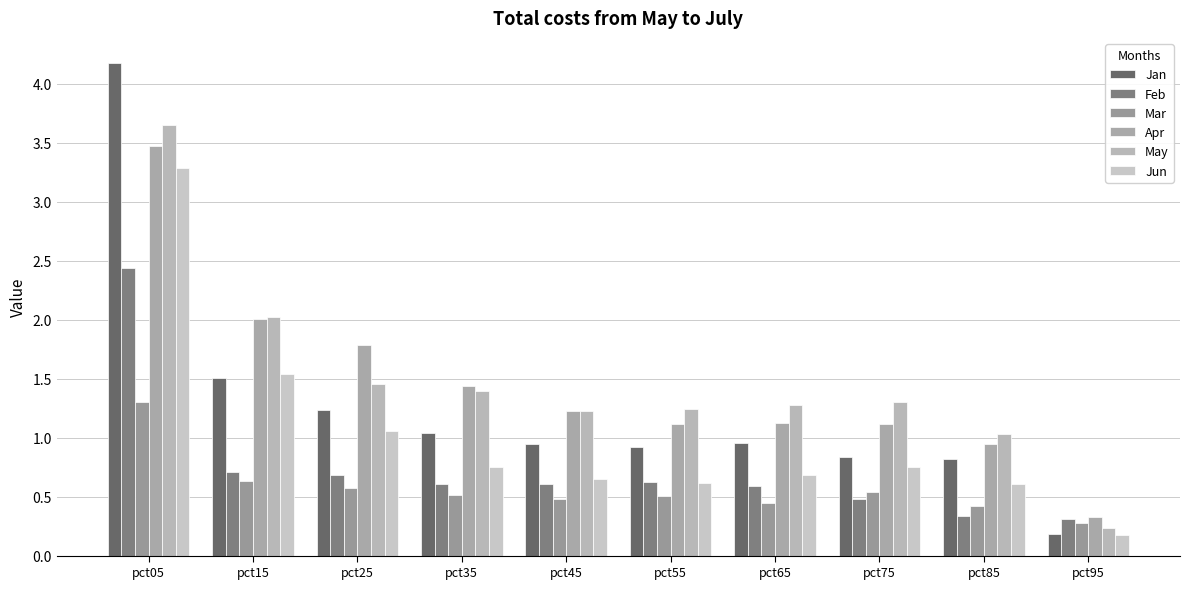

The Jun series shows 0.6 at pct25. True or false?

False